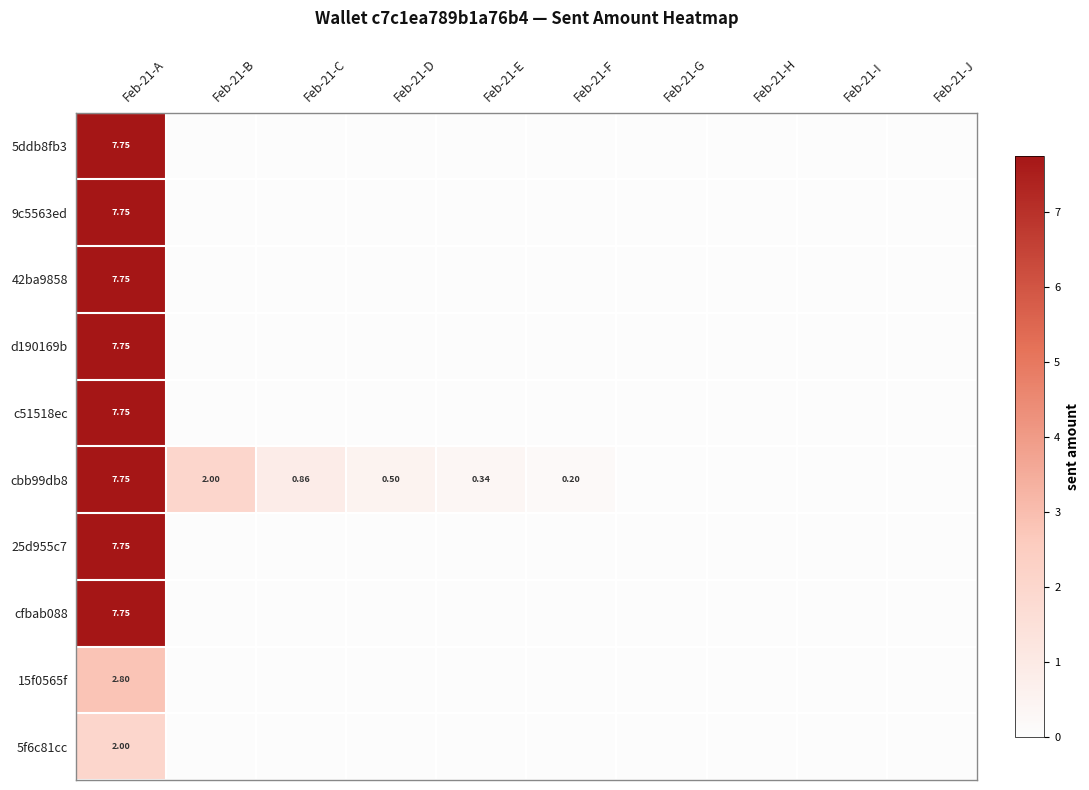

Which category has the lowest value in the d190169b series?

Feb-21-B